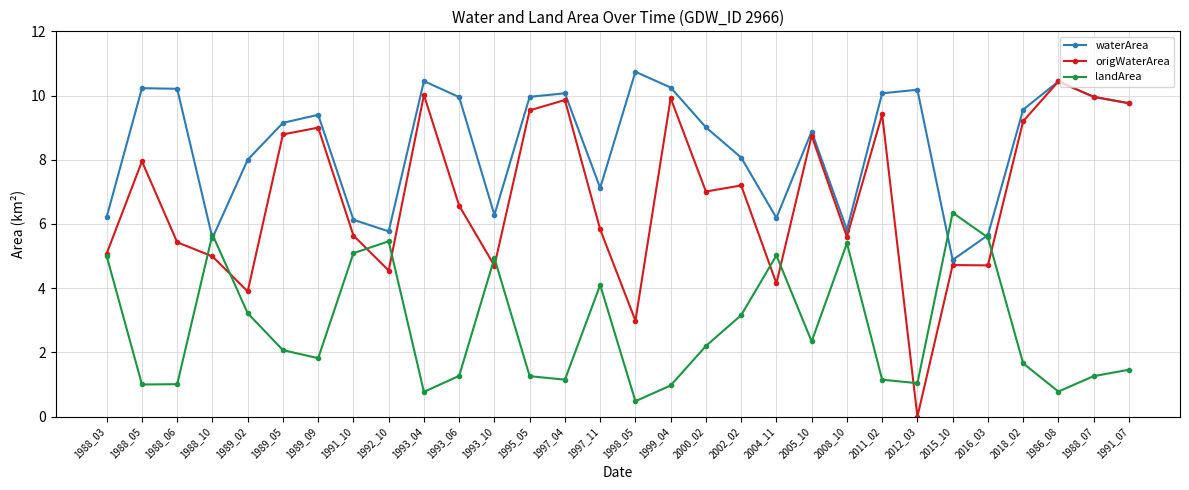

What is the difference between the second highest and minimum values in the origWaterArea series?

10.0